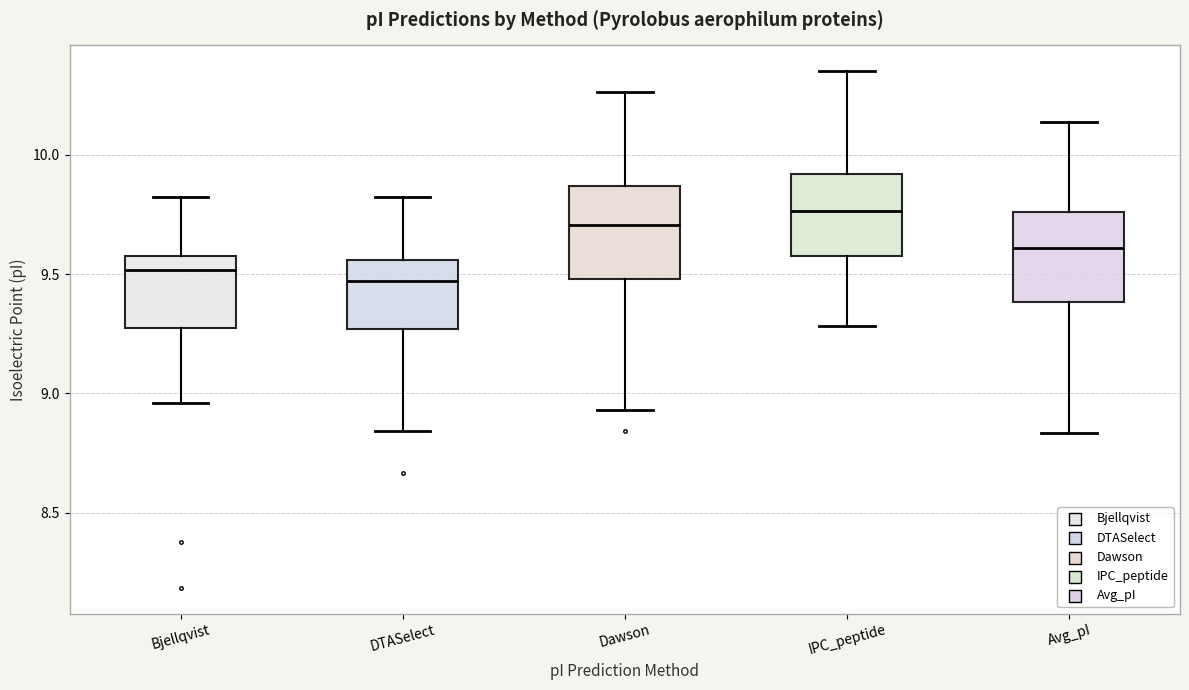

Reading left to right, read every box against the y-axis: the position of its median line, the range the box covers, and the ends of its whiskers. The values are not printed on the chart, so give them approximately, as read against the axis.

Bjellqvist: median 9.50, box 9.30 to 9.60, whiskers 8.95 to 9.80
DTASelect: median 9.45, box 9.25 to 9.55, whiskers 8.85 to 9.80
Dawson: median 9.70, box 9.50 to 9.85, whiskers 8.95 to 10.25
IPC_peptide: median 9.75, box 9.60 to 9.90, whiskers 9.30 to 10.35
Avg_pI: median 9.60, box 9.40 to 9.75, whiskers 8.85 to 10.15